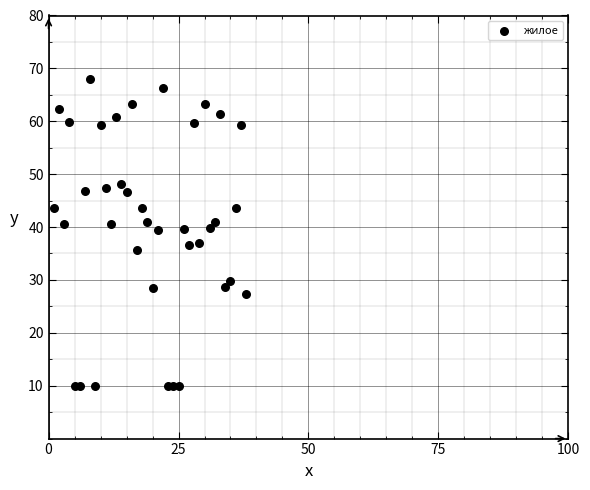

What is the range of Y values (max minus min)?

58.0